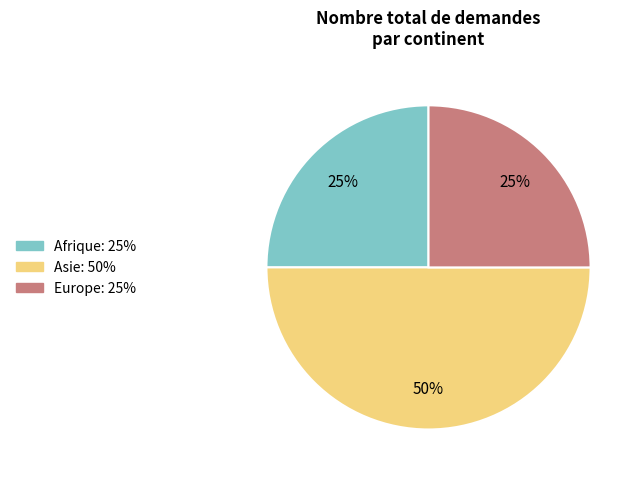

To the nearest percent, what is the average slice percentage?

33%